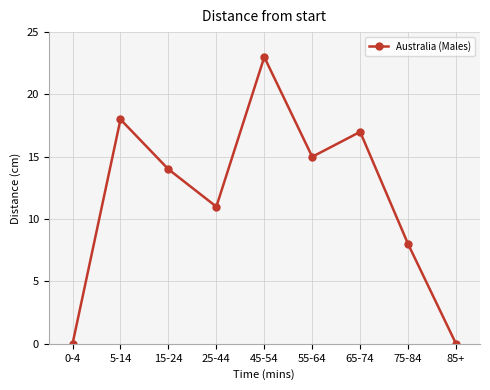

What is the difference between the maximum and minimum values?

23